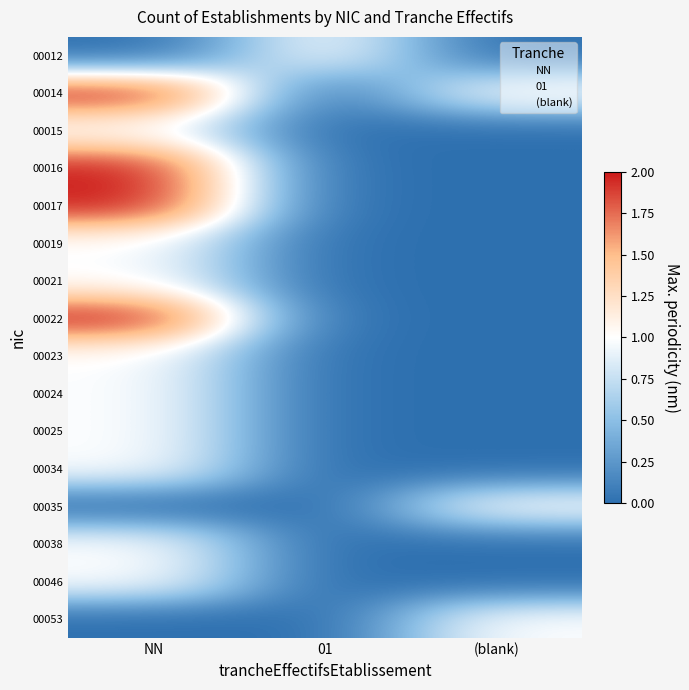

Between NN and 01, which is larger?

01